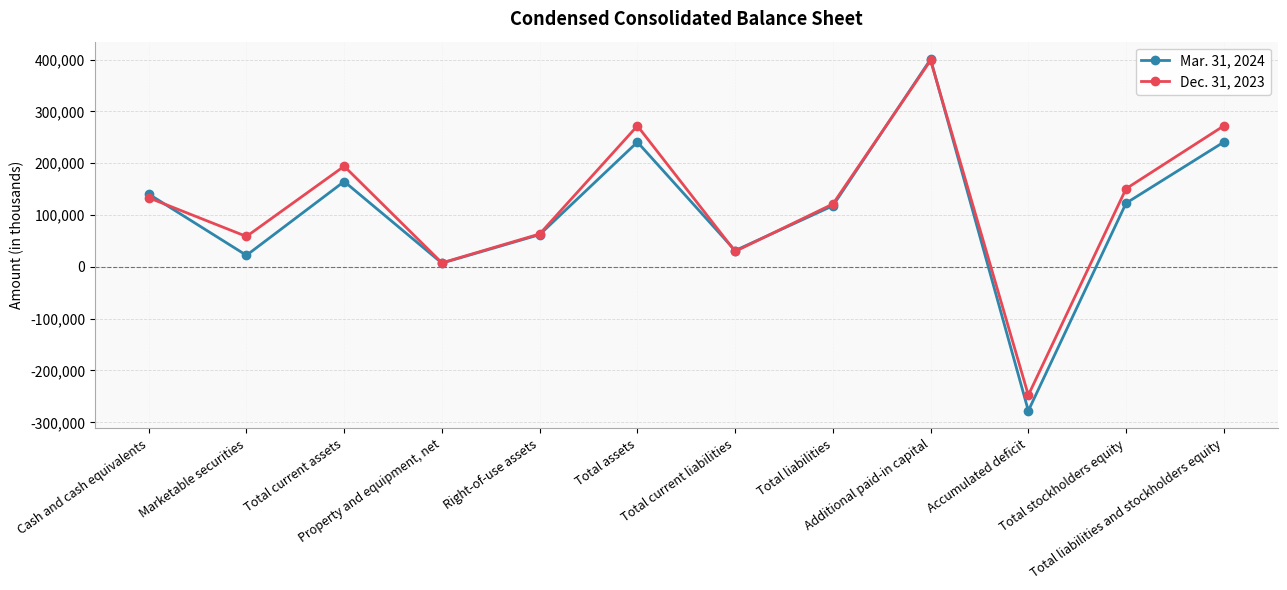

How many values in Mar. 31, 2024 are above zero?

11